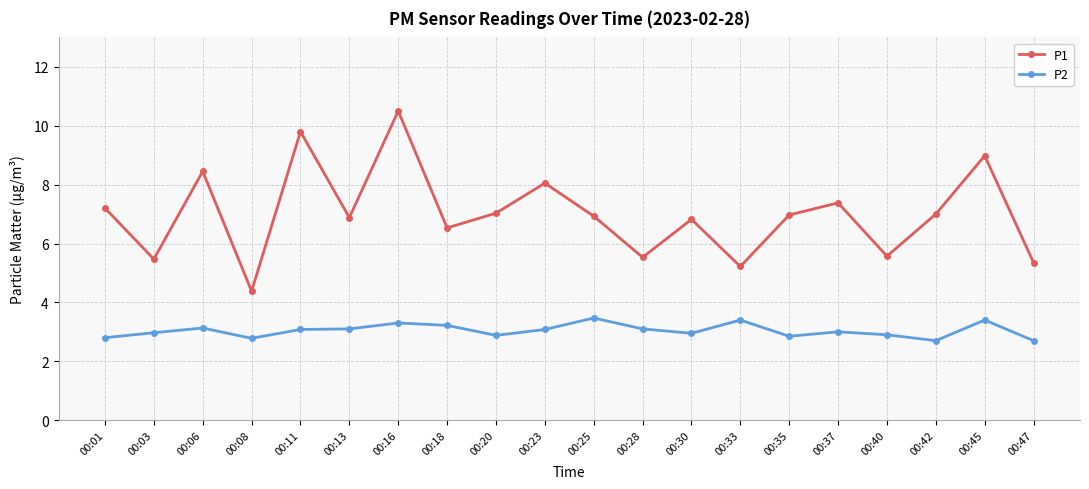

What is the difference between the maximum and minimum values in the P1 series?

6.1